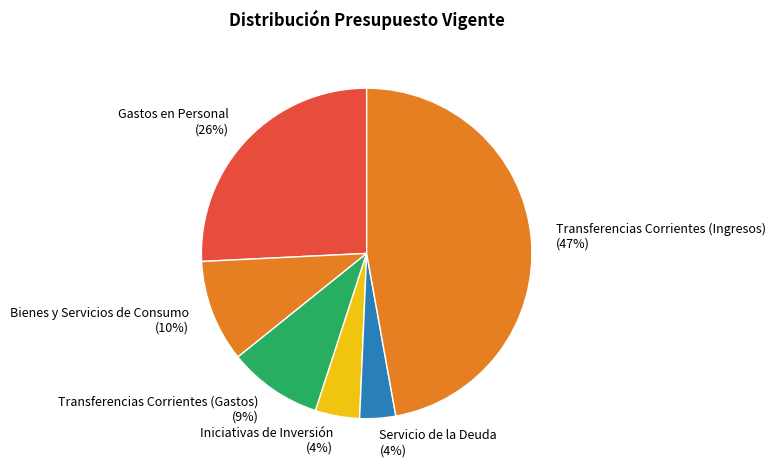

The Bienes y Servicios de Consumo slice represents 25% of the pie. True or false?

False